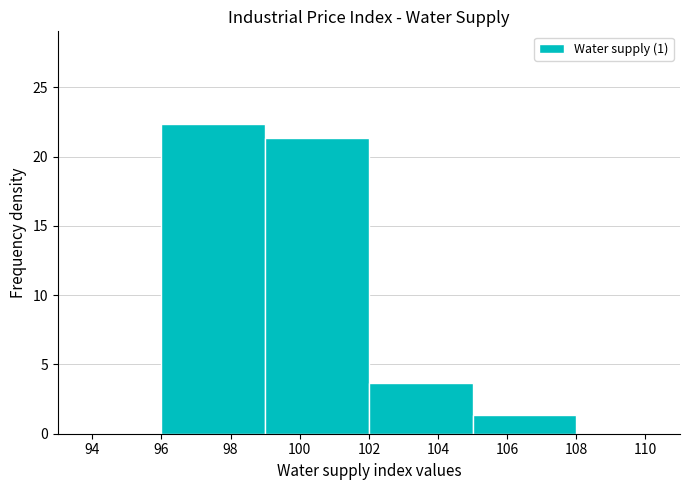

Which range on the x-axis has the tallest bar?

96 to 99